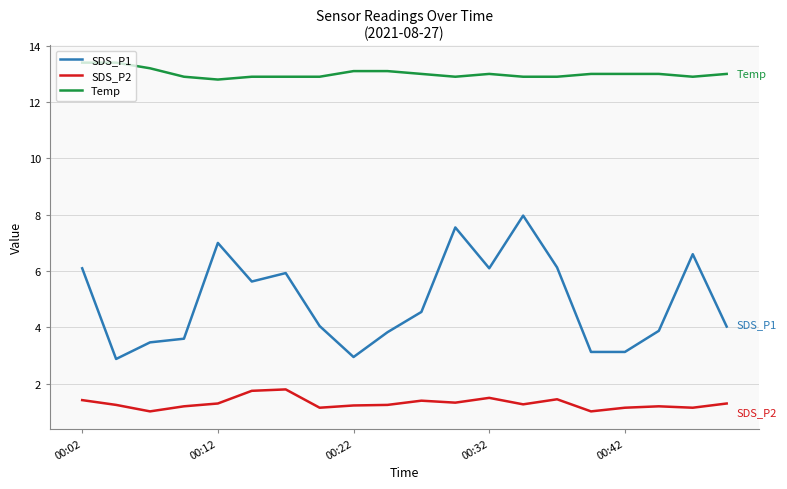

List the series in order of their overall mean, lowest first.

SDS_P2, SDS_P1, Temp